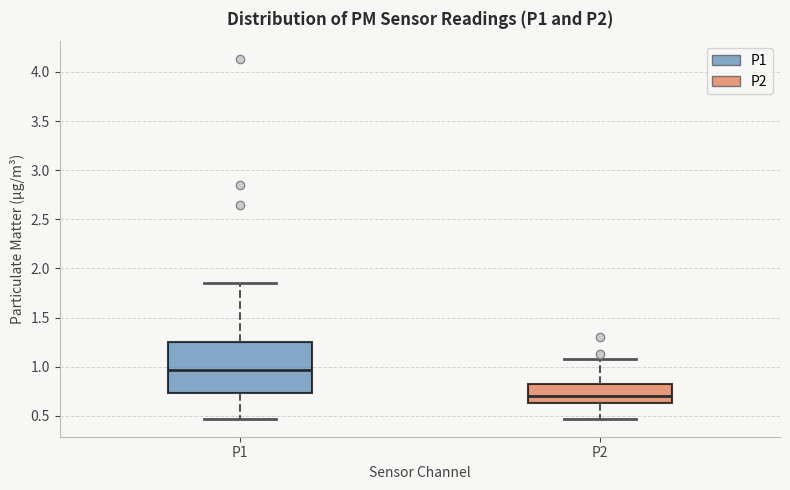

Where does the upper whisker of the box for P1 end on the y-axis? The values are not printed on the chart, so give them approximately, as read against the axis.

1.85